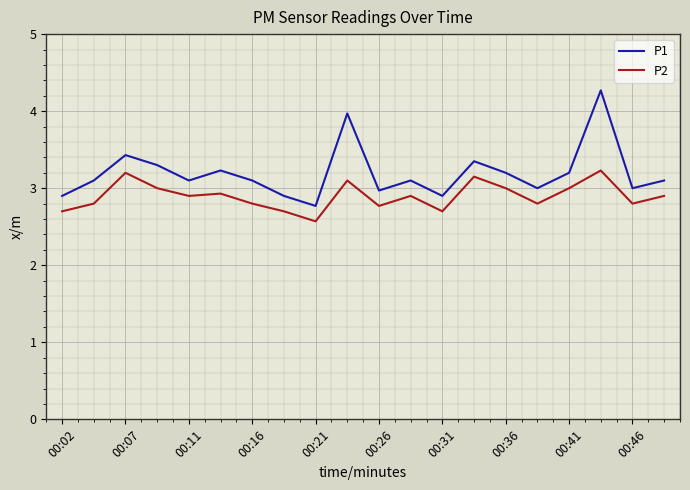

Is this an area chart (filled region under the line)?

No